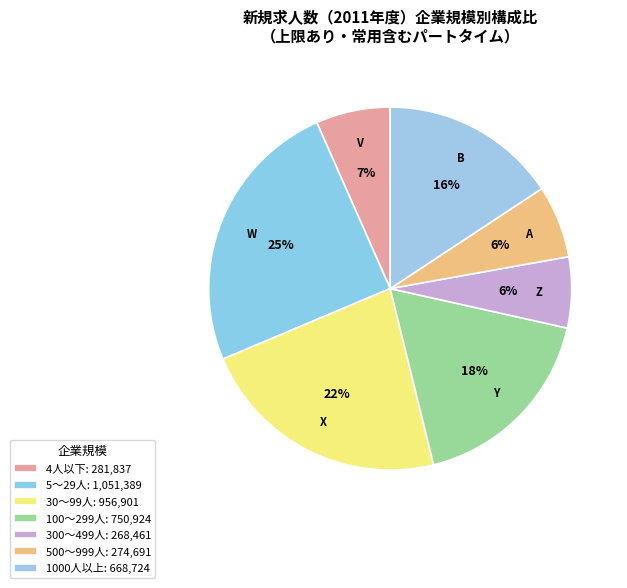

How much of the chart is everything except 300～499人?

93.7%